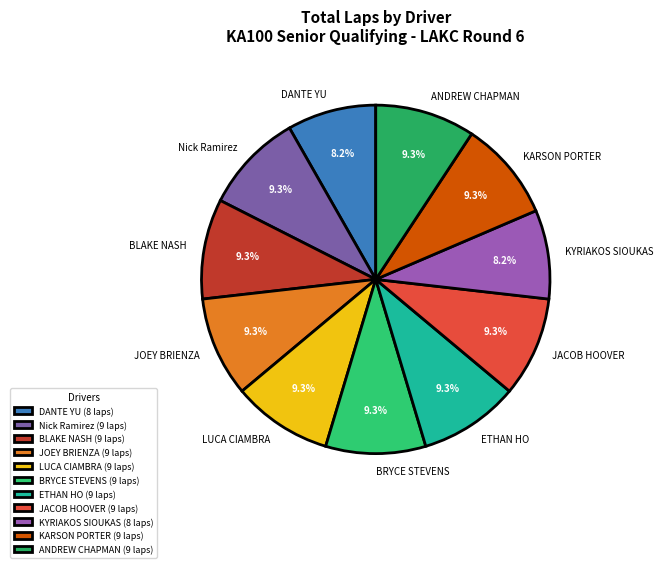

What percentage is the ETHAN HO slice, to the nearest percent?

9%